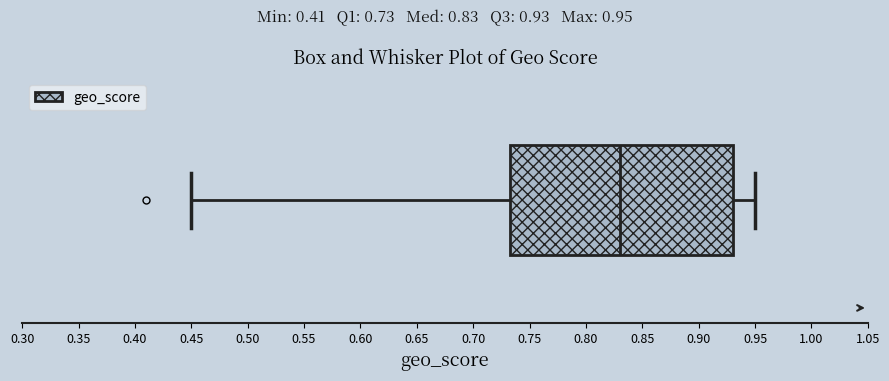

Transcribe this box plot: give where the median line is, the range the box spans, and where the two whiskers end, as read against the x-axis. The values are not printed on the chart, so give them approximately, as read against the axis.

median 0.830, box 0.735 to 0.930, whiskers 0.450 to 0.950